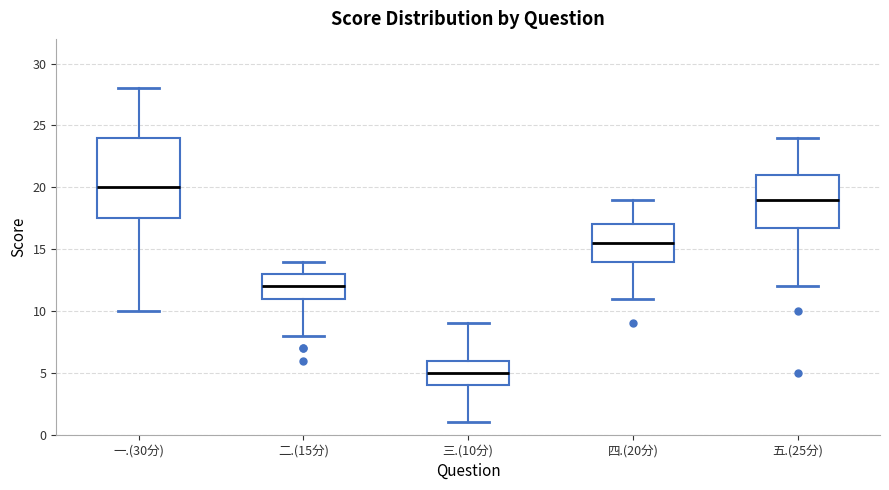

Reading left to right, transcribe this box plot: for each box, give where its median line is, the range the box spans, and where its two whiskers end, as read against the y-axis. The values are not printed on the chart, so give them approximately, as read against the axis.

一.(30分): median 20.0, box 17.5 to 24.0, whiskers 10.0 to 28.0
二.(15分): median 12.0, box 11.0 to 13.0, whiskers 8.0 to 14.0
三.(10分): median 5.0, box 4.0 to 6.0, whiskers 1.0 to 9.0
四.(20分): median 15.5, box 14.0 to 17.0, whiskers 11.0 to 19.0
五.(25分): median 19.0, box 17.0 to 21.0, whiskers 12.0 to 24.0